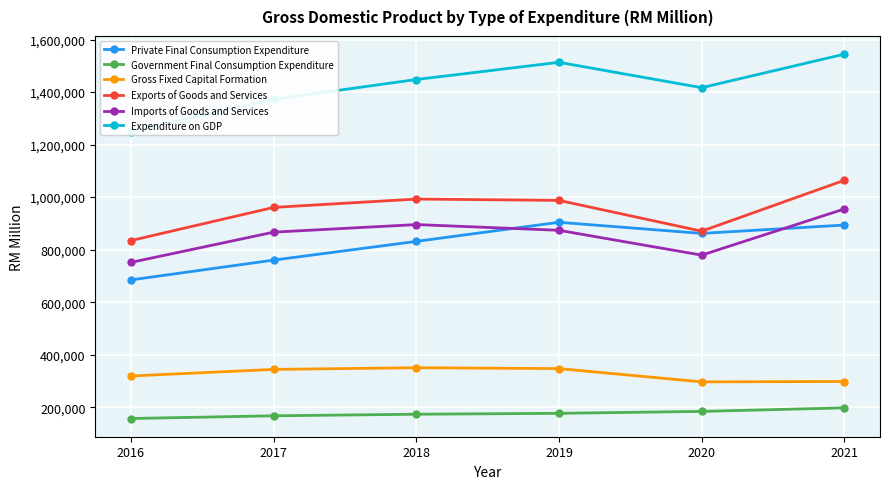

Rank the series at 2018 from highest to lowest value.

Expenditure on GDP, Exports of Goods and Services, Imports of Goods and Services, Private Final Consumption Expenditure, Gross Fixed Capital Formation, Government Final Consumption Expenditure